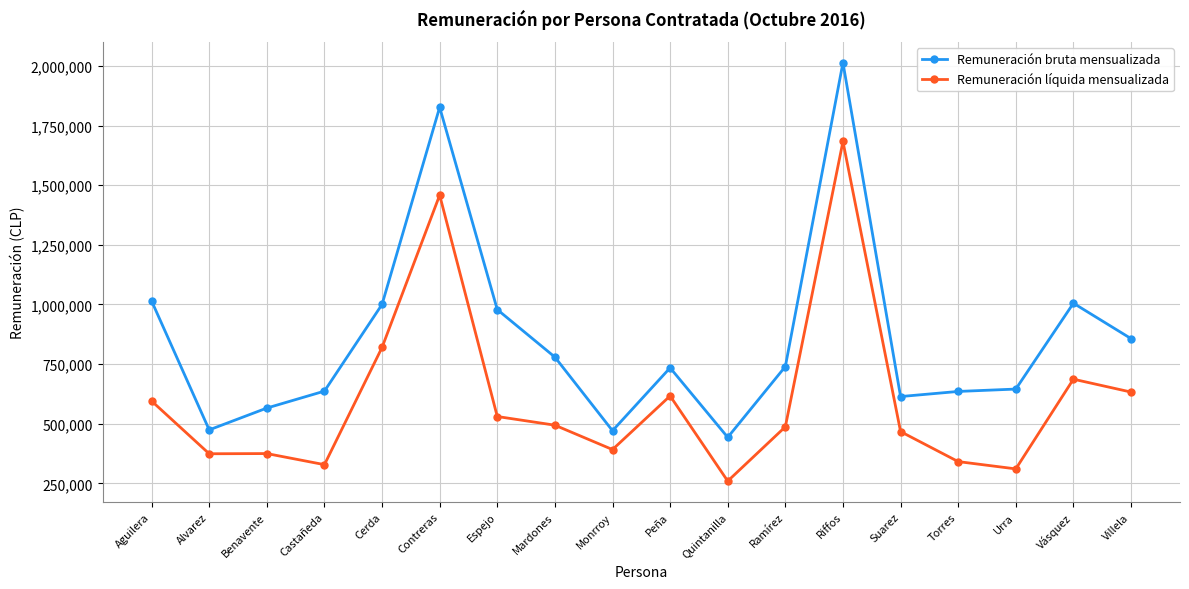

What is the total value across all series at Espejo?

1508657